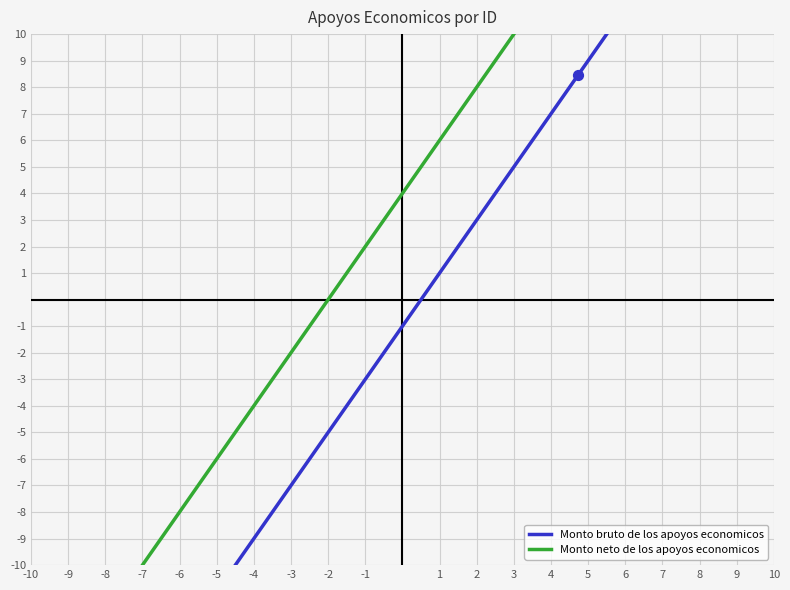

At how many categories does at least one series exceed 7?

9